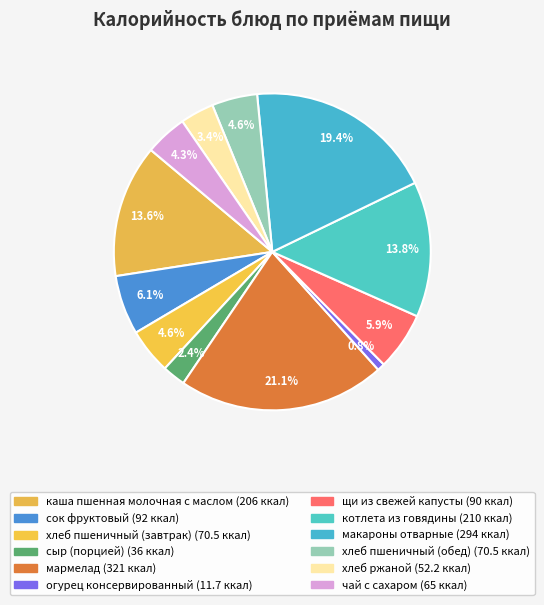

How many segments does this pie chart have?

12